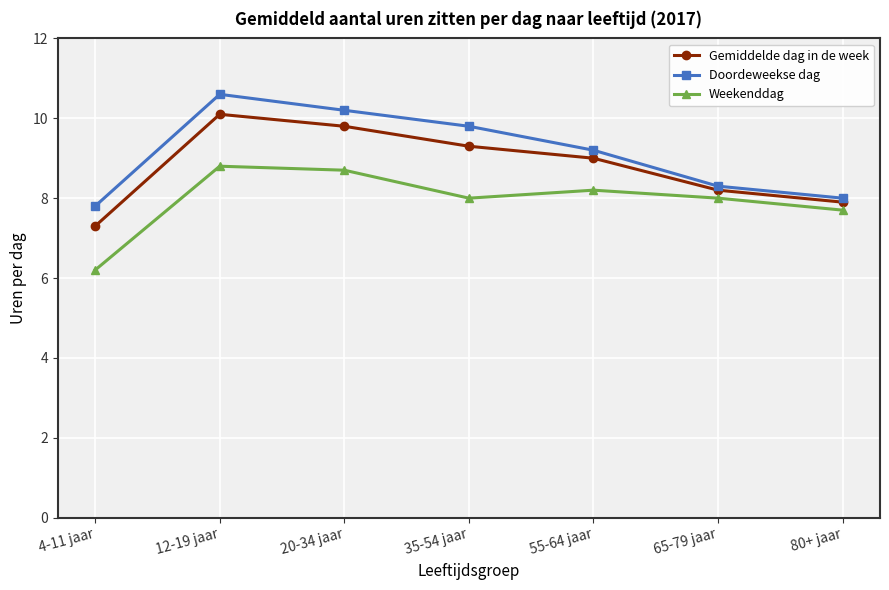

At which category does the chart reach its peak across all series?

12-19 jaar